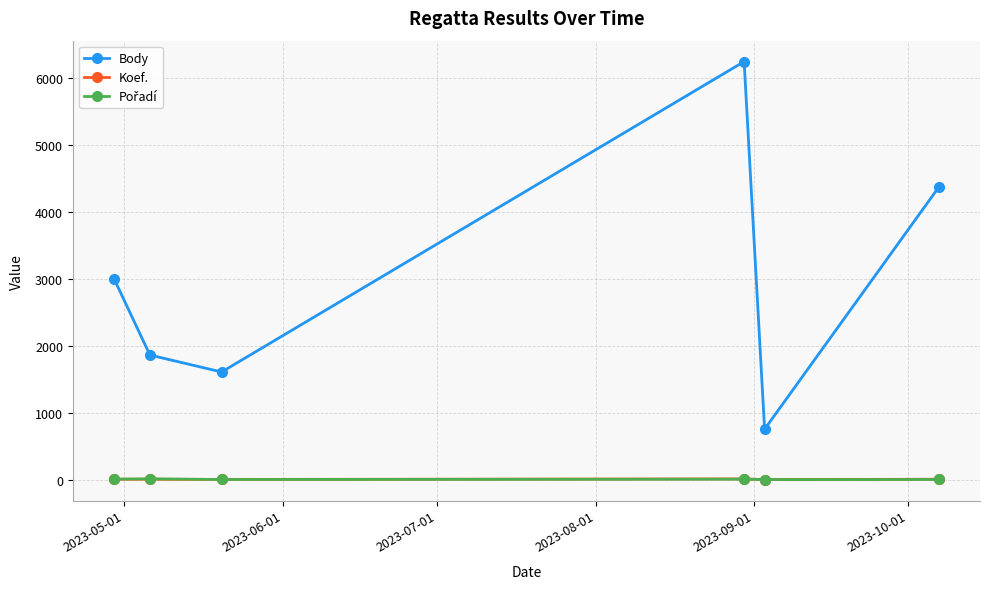

What is the value of the Koef. point at the 5th from the left?

1